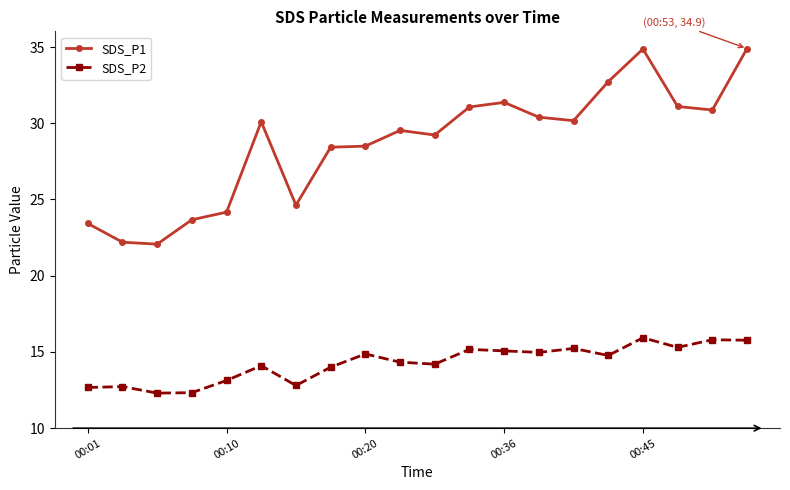

What is the value of the SDS_P1 point at the 19th from the left?

30.9